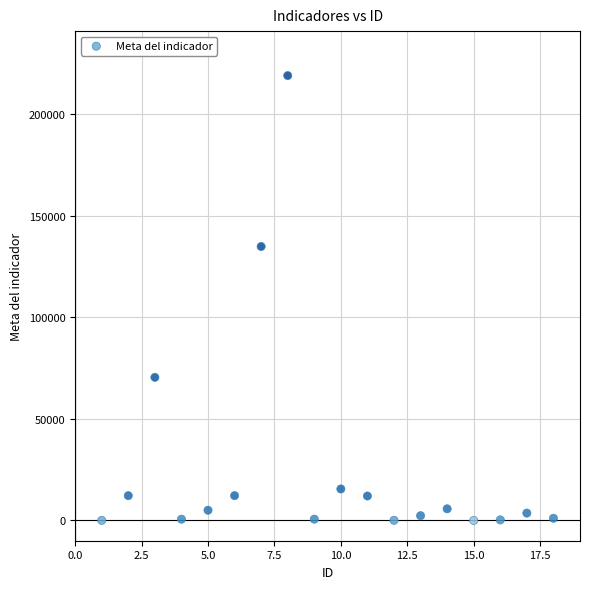

What Y value in the scatter plot is closest to 109555?

134923